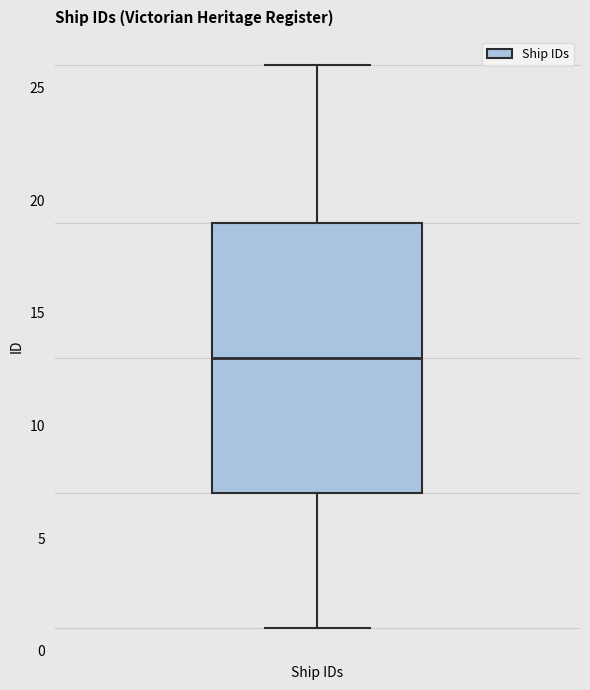

Where does the median line of the box for Ship IDs sit on the y-axis? The values are not printed on the chart, so give them approximately, as read against the axis.

13